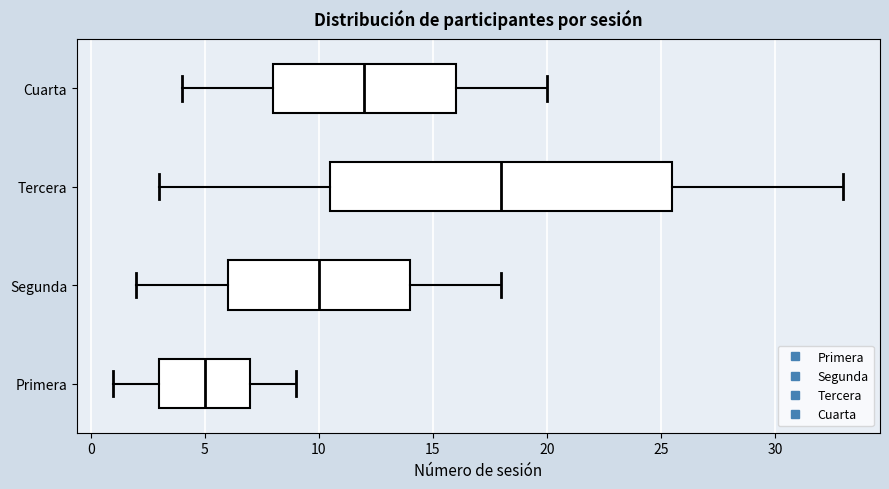

Which box has the furthest to the right median line?

Tercera